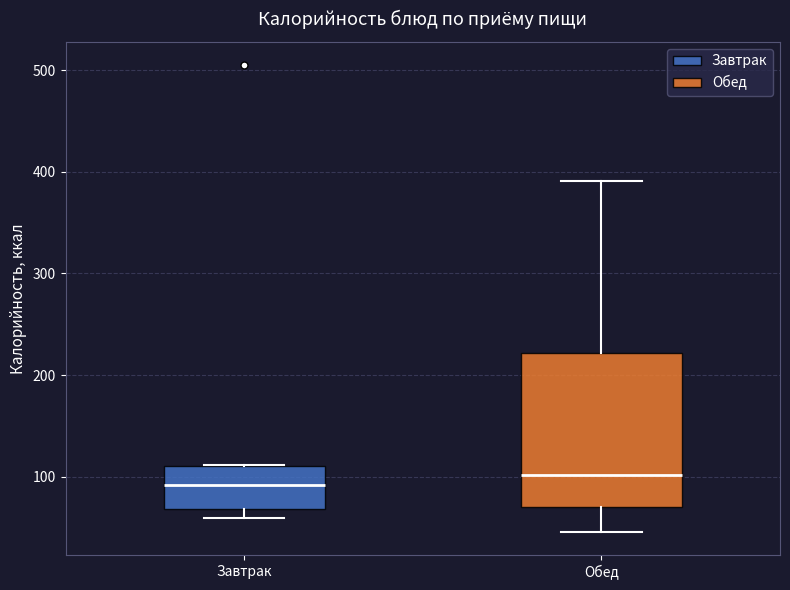

Reading left to right, transcribe this box plot: for each box, give where its median line is, the range the box spans, and where its two whiskers end, as read against the y-axis. The values are not printed on the chart, so give them approximately, as read against the axis.

Завтрак: median 90, box 70 to 110, whiskers 60 to 110
Обед: median 100, box 70 to 220, whiskers 50 to 390